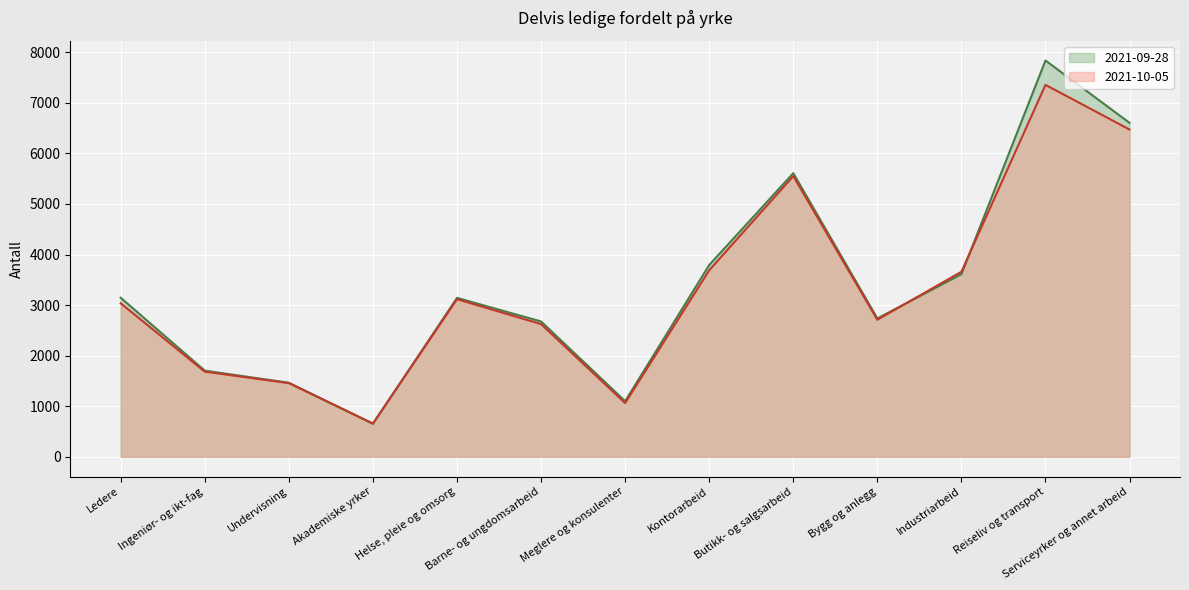

List the labels in order of 2021-10-05 value, smallest first.

Akademiske yrker, Meglere og konsulenter, Undervisning, Ingeniør- og ikt-fag, Barne- og ungdomsarbeid, Bygg og anlegg, Ledere, Helse, pleie og omsorg, Industriarbeid, Kontorarbeid, Butikk- og salgsarbeid, Serviceyrker og annet arbeid, Reiseliv og transport